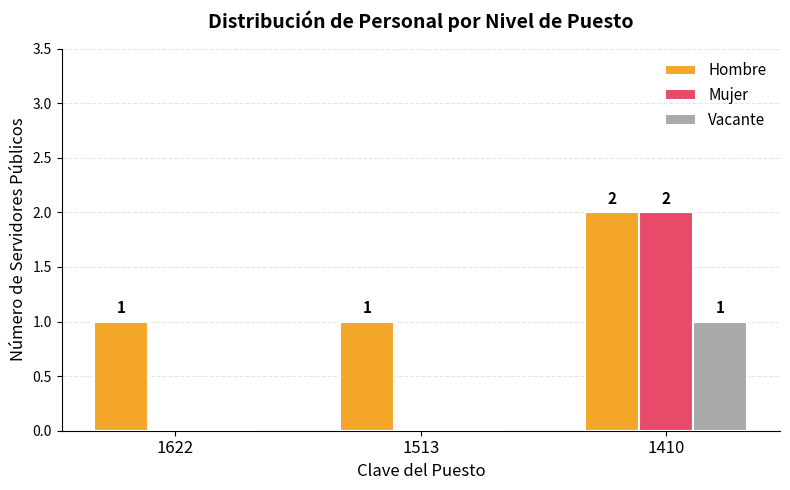

The value of Mujer at 1622 is 1. True or false?

False